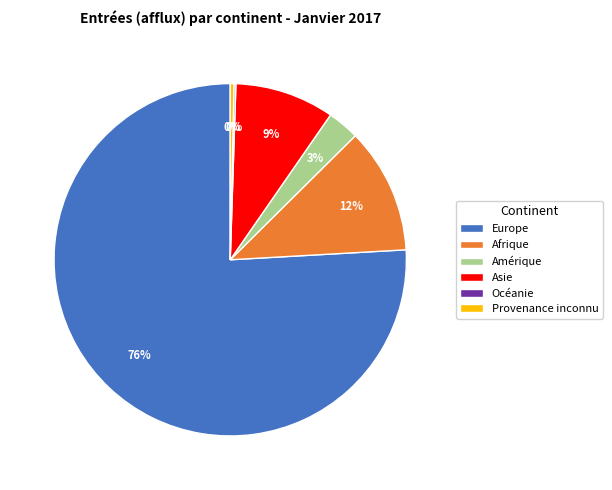

Does Asie represent more than half of the total?

No